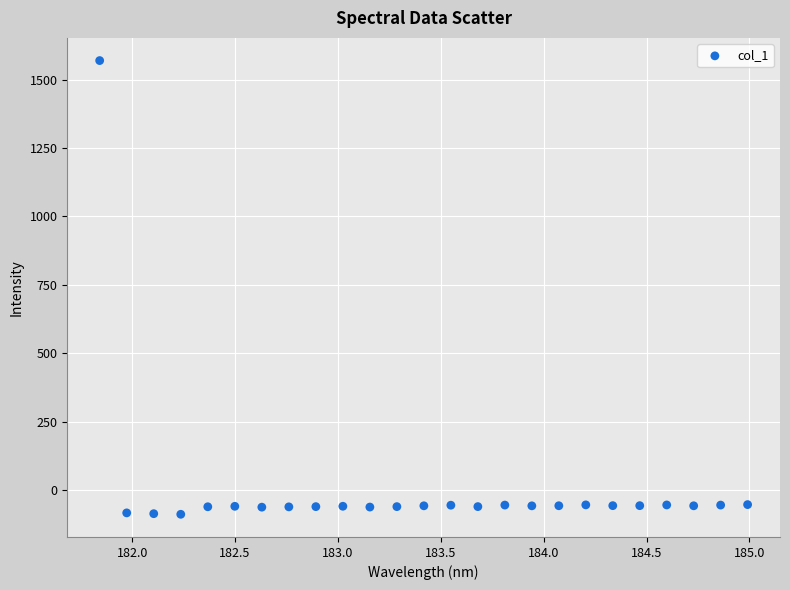

What is the range of Y values (max minus min)?

1658.1